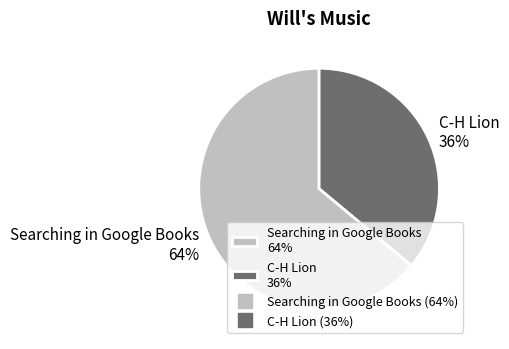

What is the majority slice?

Searching in Google Books